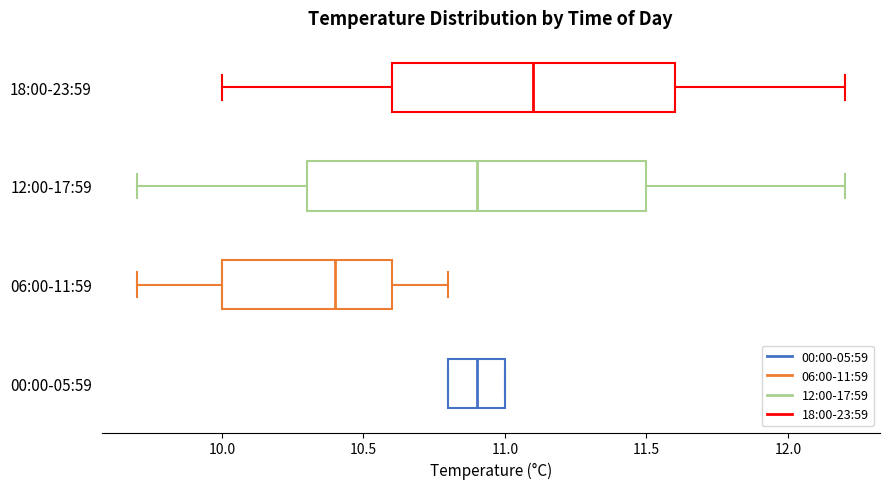

Comparing the boxes themselves (not the whiskers), which one is the widest?

12:00-17:59